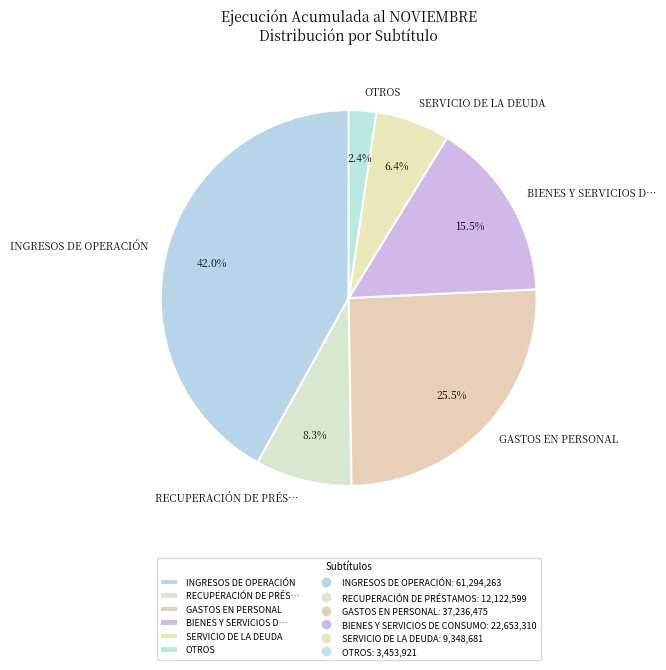

Rank the categories by value from lowest to highest.

OTROS, SERVICIO DE LA DEUDA, RECUPERACIÓN DE PRÉS…, BIENES Y SERVICIOS D…, GASTOS EN PERSONAL, INGRESOS DE OPERACIÓN